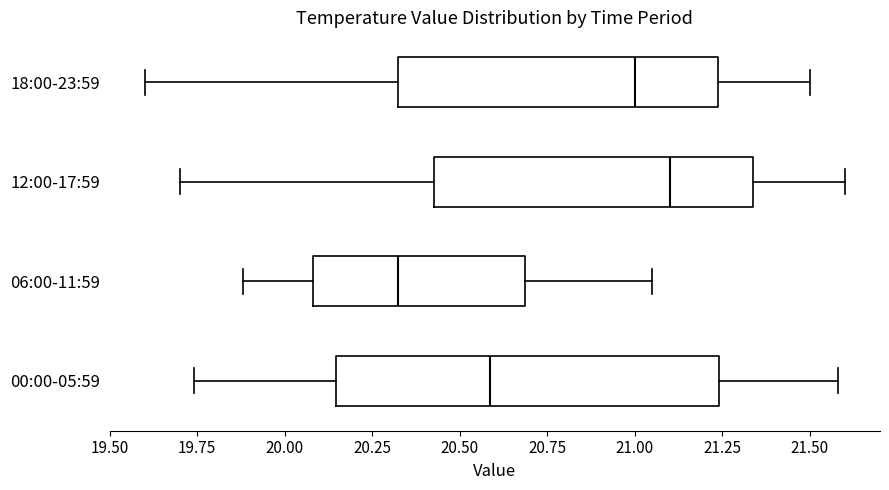

Where does the right whisker of the box for 18:00-23:59 end on the x-axis? The values are not printed on the chart, so give them approximately, as read against the axis.

21.50